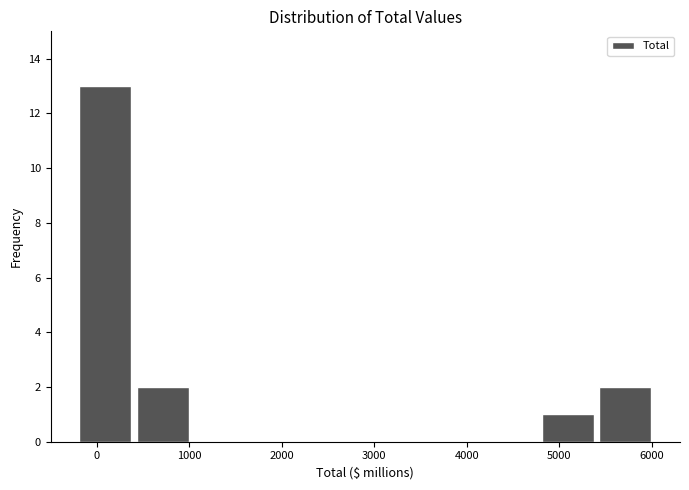

Over which range of the x-axis is the bar tallest?

-200 to 400